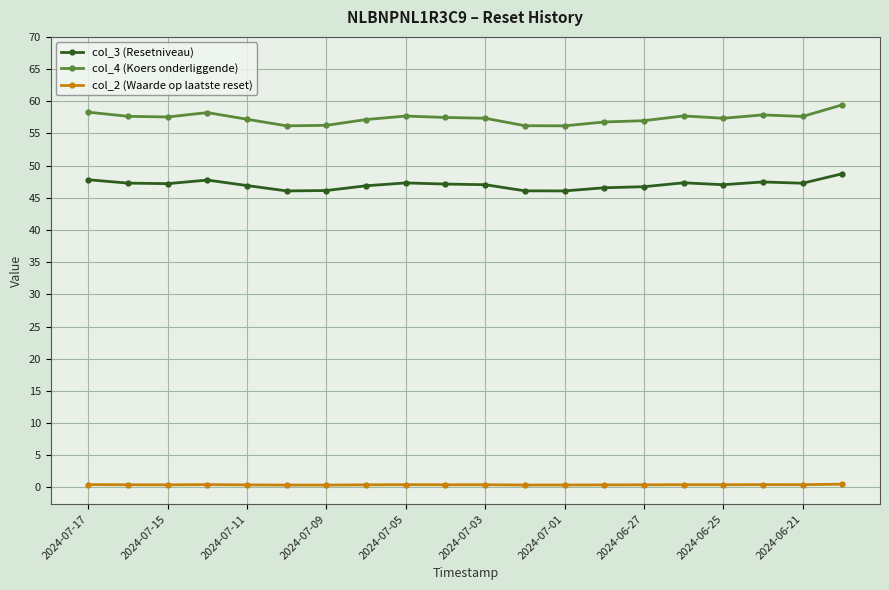

Which series has the largest total across all categories?

col_4 (Koers onderliggende)